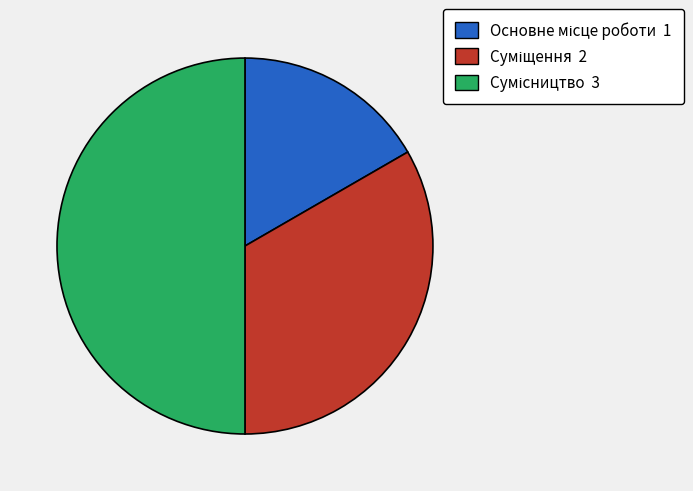

To the nearest percent, what percentage of the pie is Суміщення?

33%